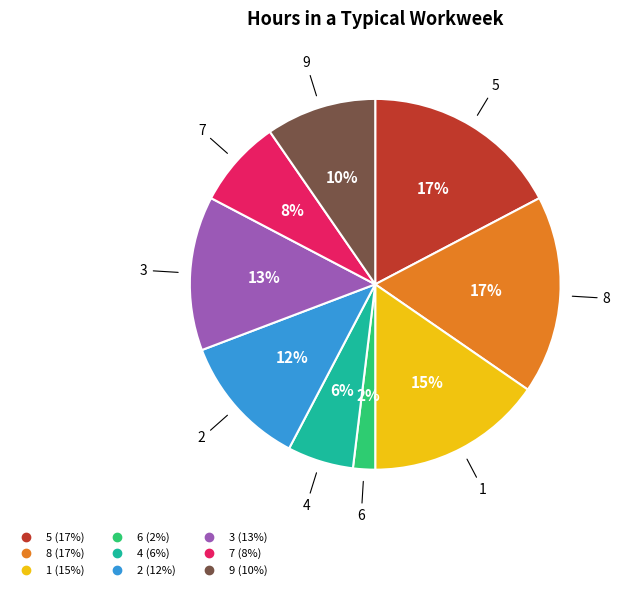

Is the sum of 3 and 7 greater than half?

No